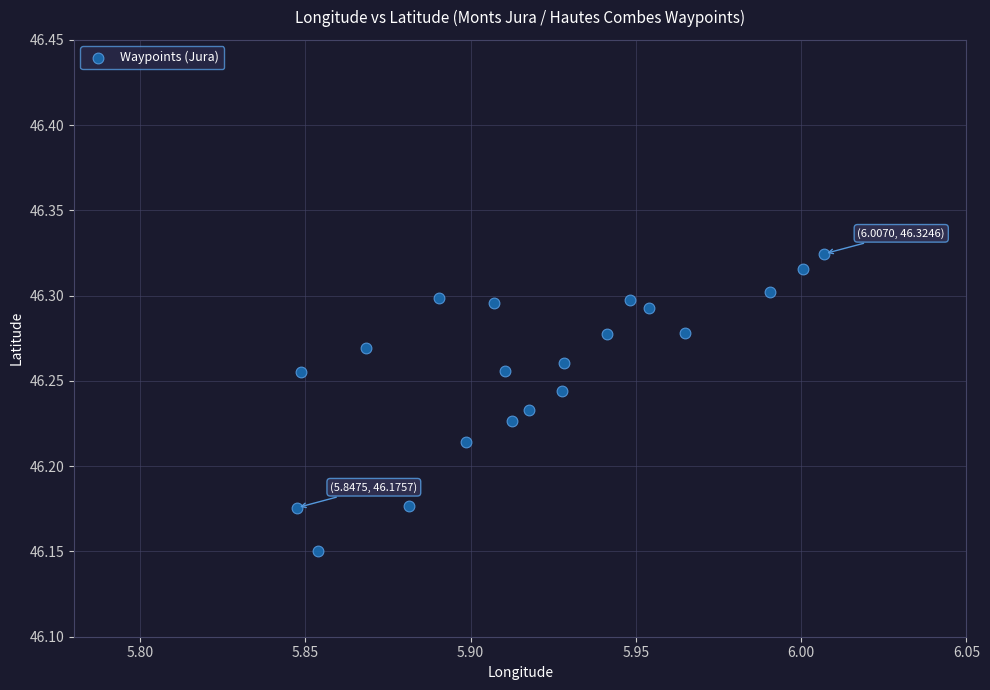

How many points are shown in the scatter plot?

20